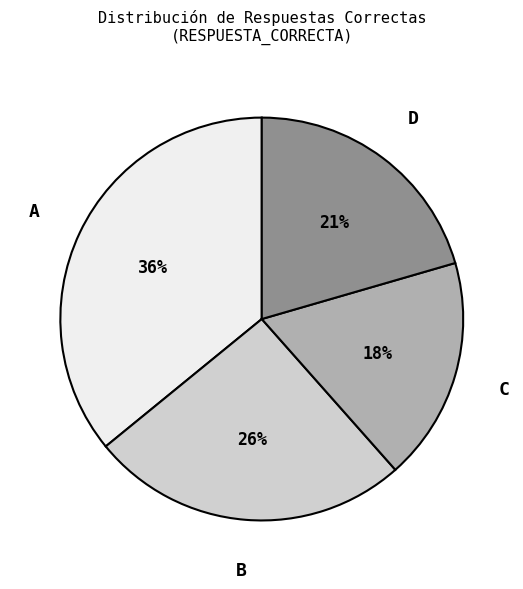

To the nearest percent, what portion does C represent?

18%